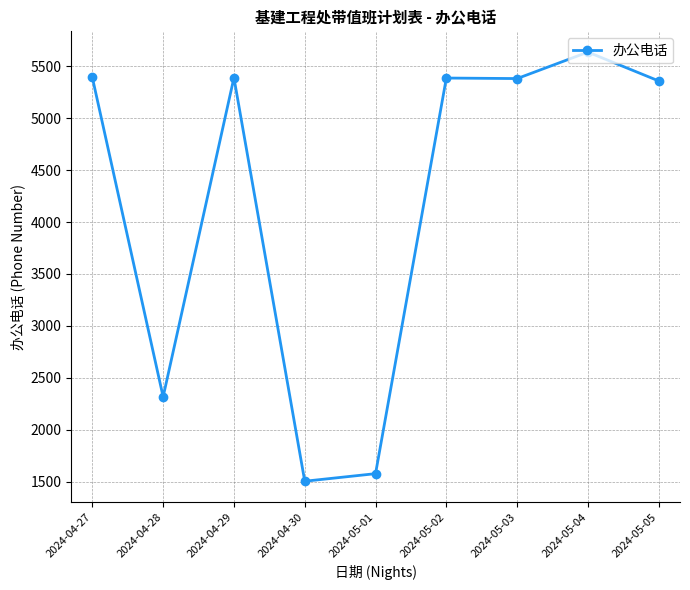

At which label does the data first exceed 5382?

2024-04-27